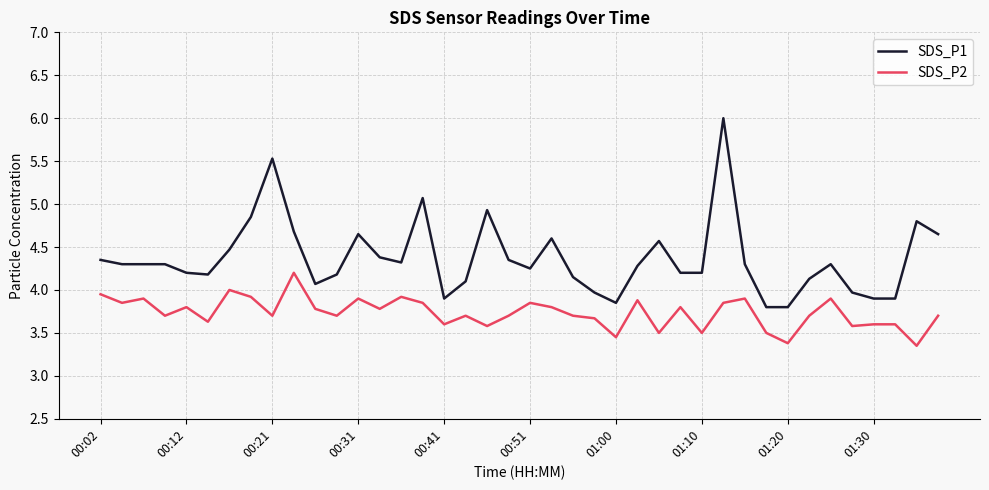

What is the lowest value of the SDS_P1 series?

3.8